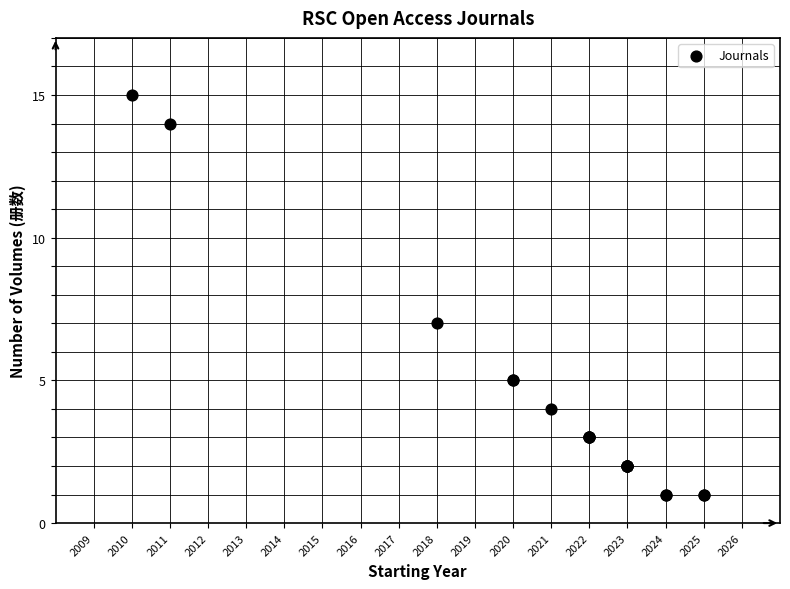

What Y value in the scatter plot is closest to 8?

7